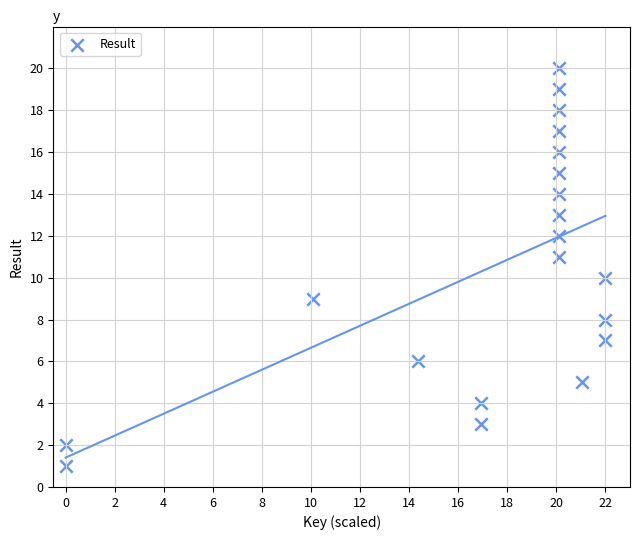

What is the range of Y values (max minus min)?

19